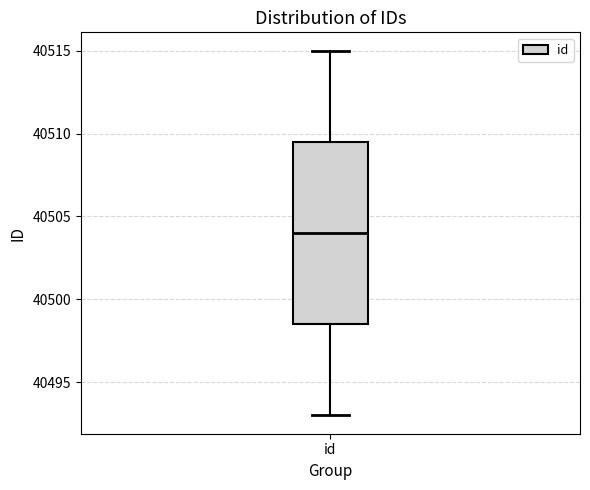

Transcribe this box plot: give where the median line is, the range the box spans, and where the two whiskers end, as read against the y-axis. The values are not printed on the chart, so give them approximately, as read against the axis.

median 40504.0, box 40498.5 to 40509.5, whiskers 40493.0 to 40515.0